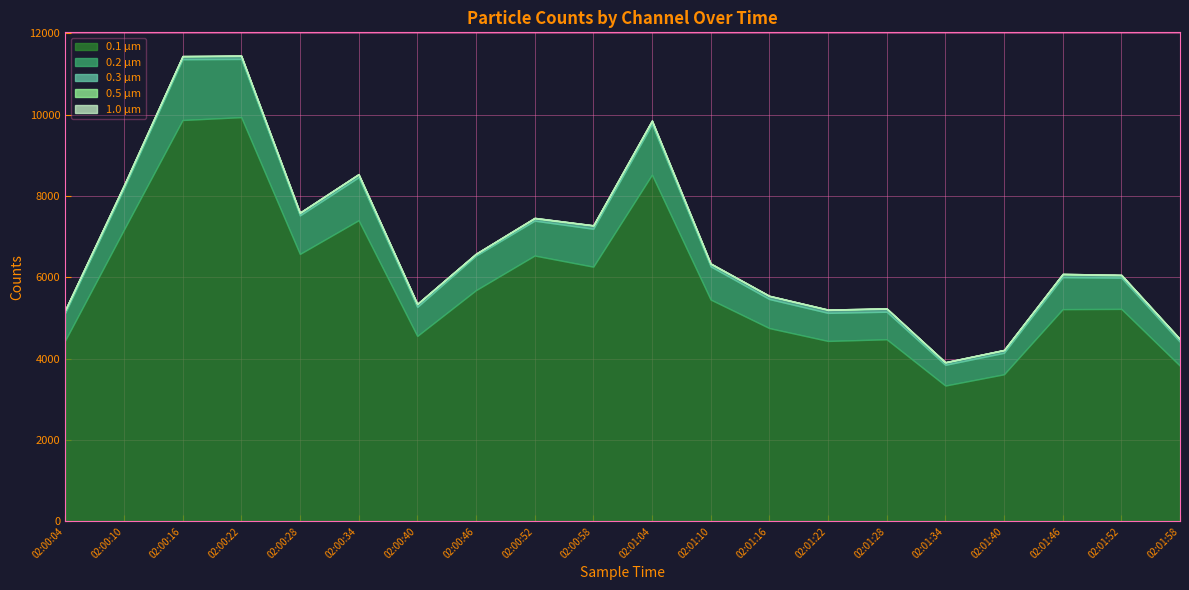

True or false: 1.0 µm and 0.2 µm intersect in this chart.

False